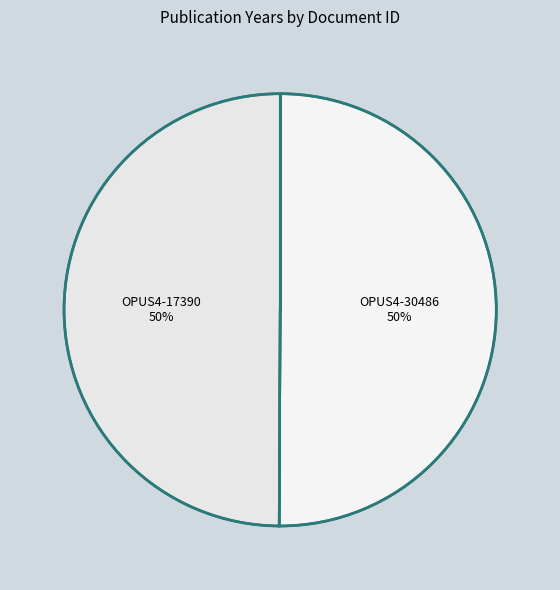

Count the number of slices in the pie.

2